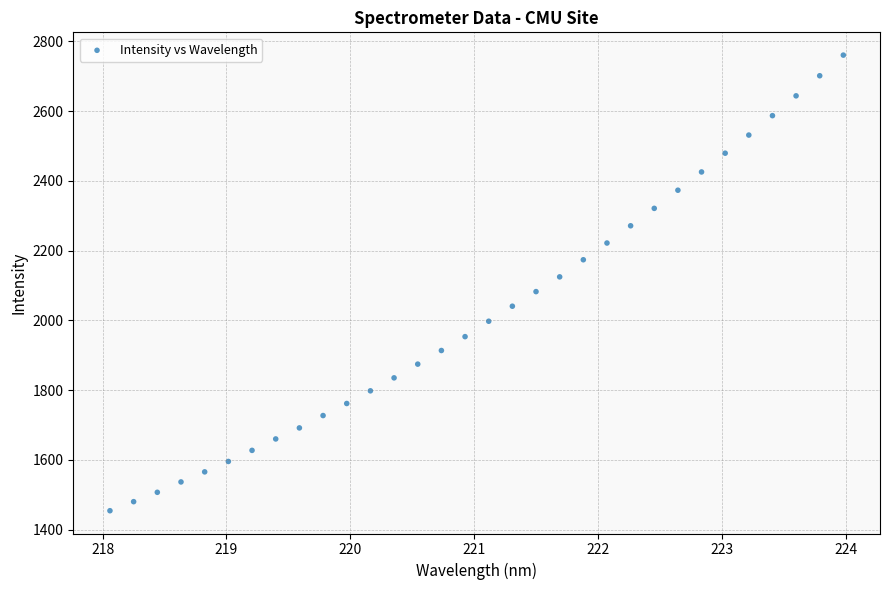

What is the range of Y values (max minus min)?

1306.4